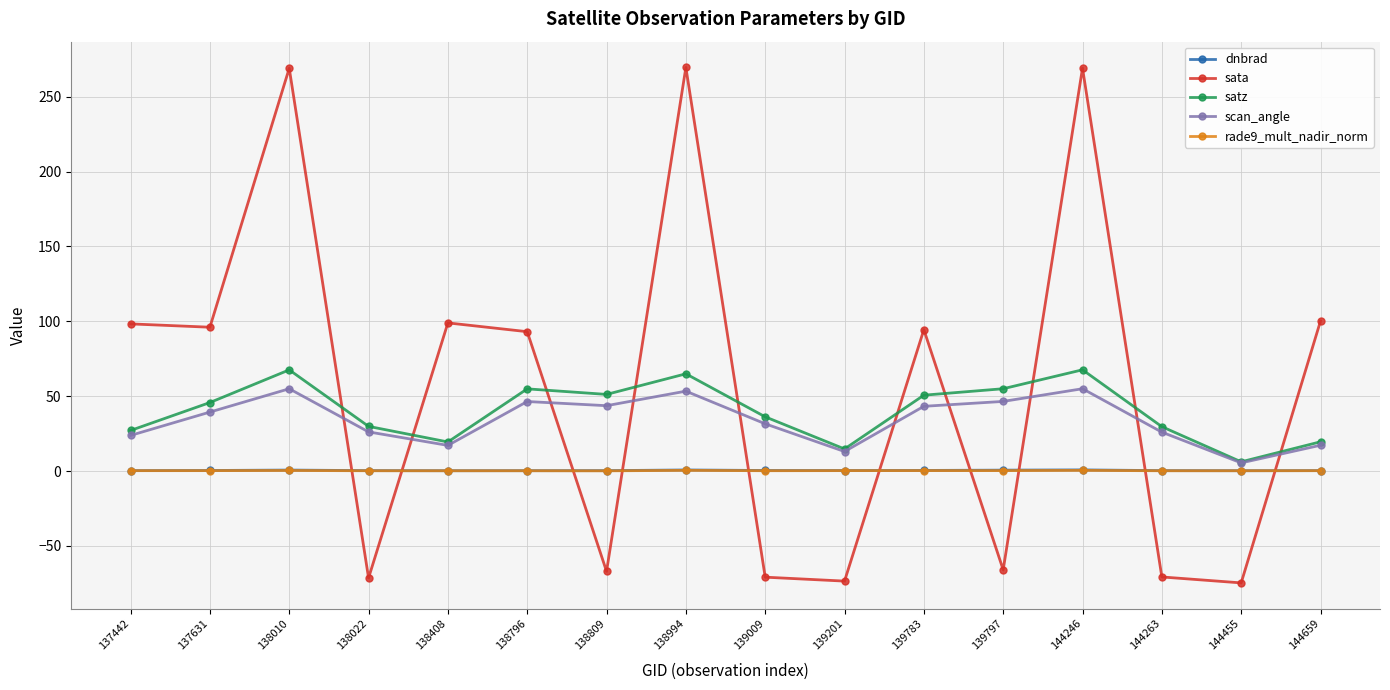

Which series has the widest spread of values?

sata